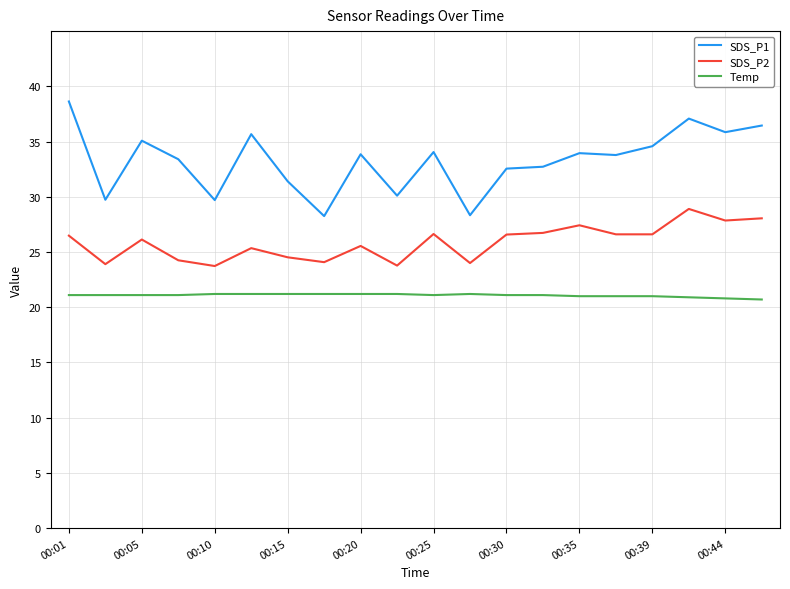

Which series has the largest total across all categories?

SDS_P1